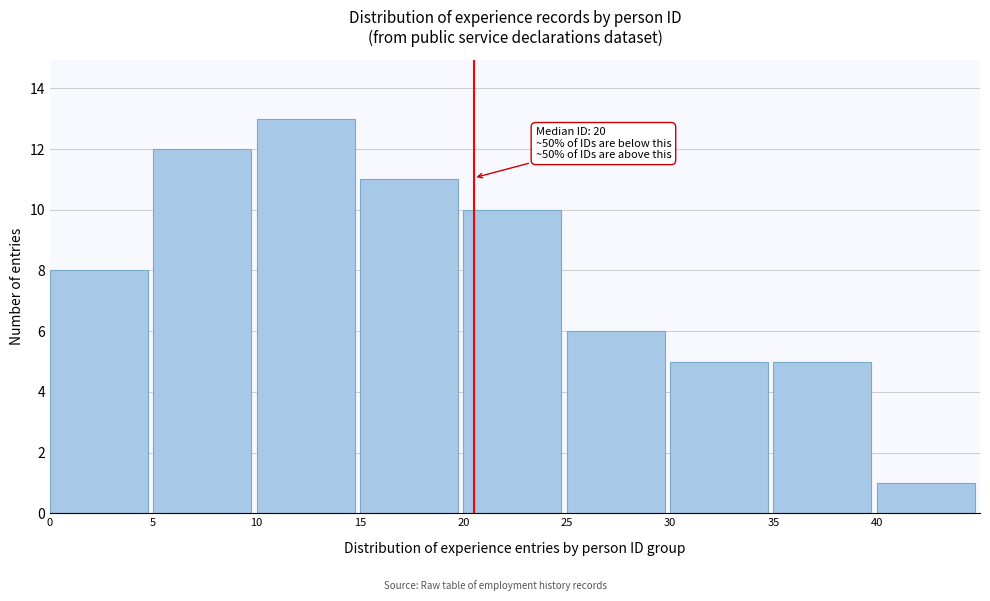

Which range on the x-axis has the tallest bar?

10 to 15